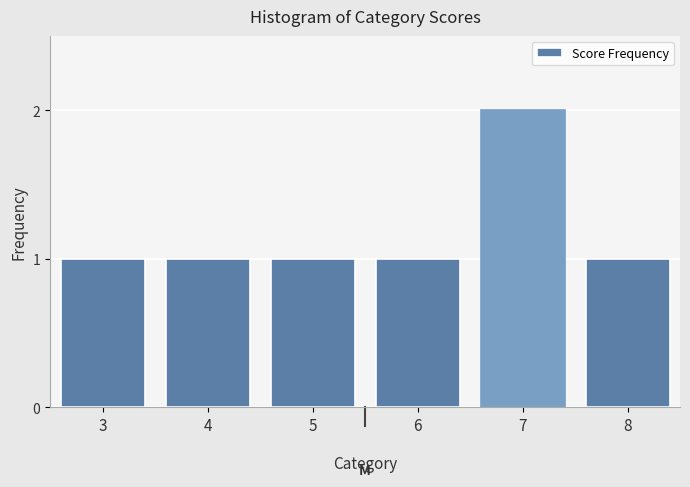

Reading left to right, extract all data points from this chart.

3=1	4=1	5=1	6=1	7=2	8=1